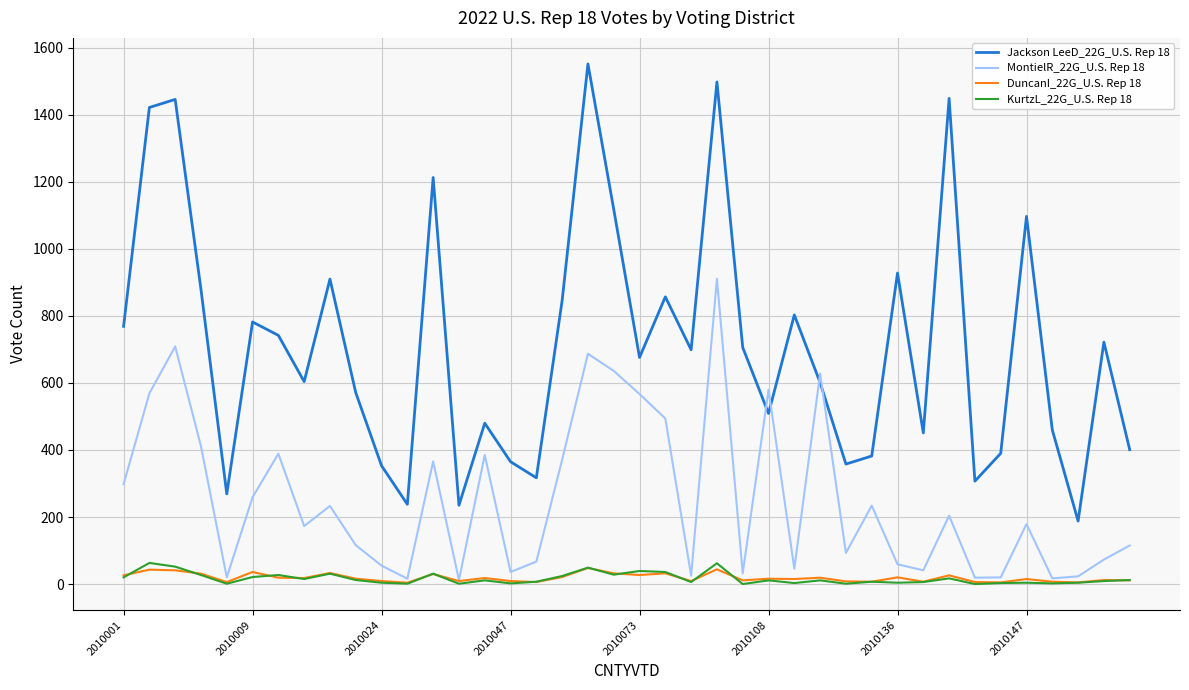

What is the difference between the maximum and minimum values in the DuncanI_22G_U.S. Rep 18 series?

44